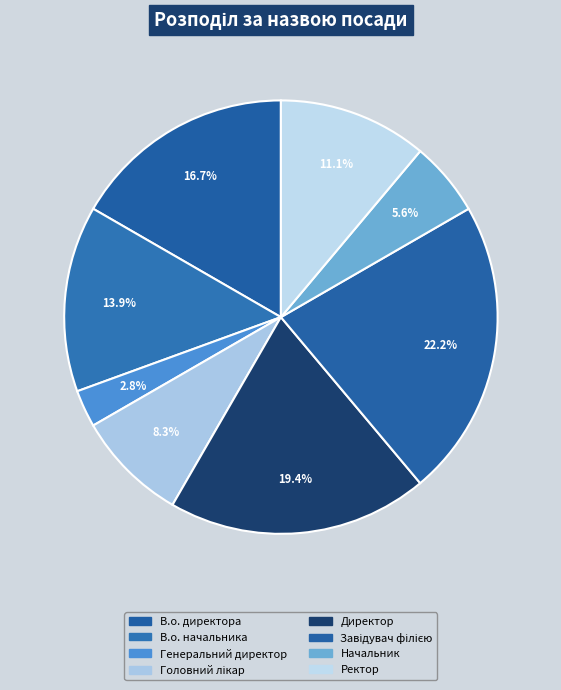

What percentage is the Завідувач філією slice, to the nearest percent?

22%